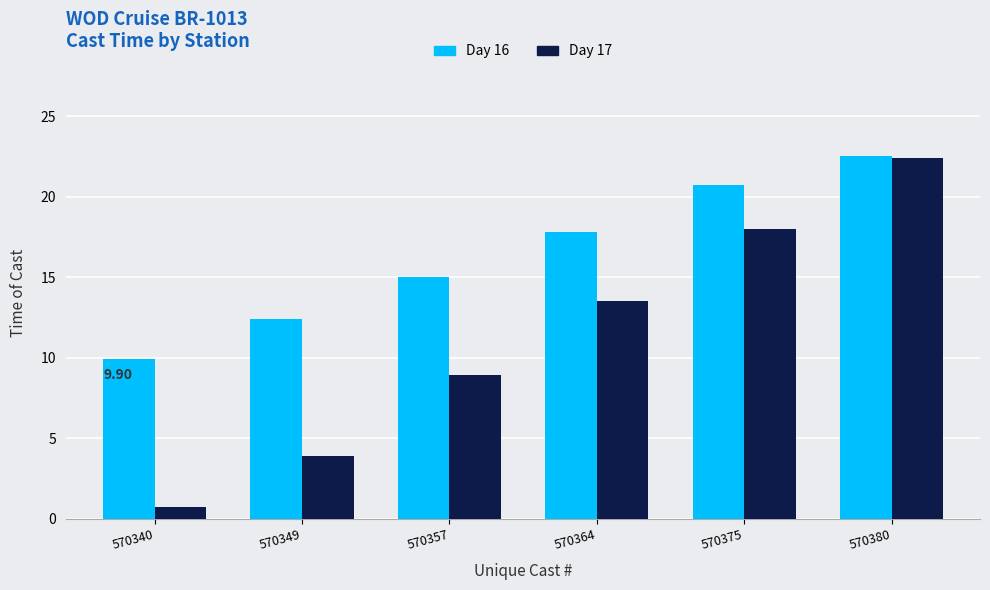

What is the difference between the highest and lowest values at 570375?

2.7